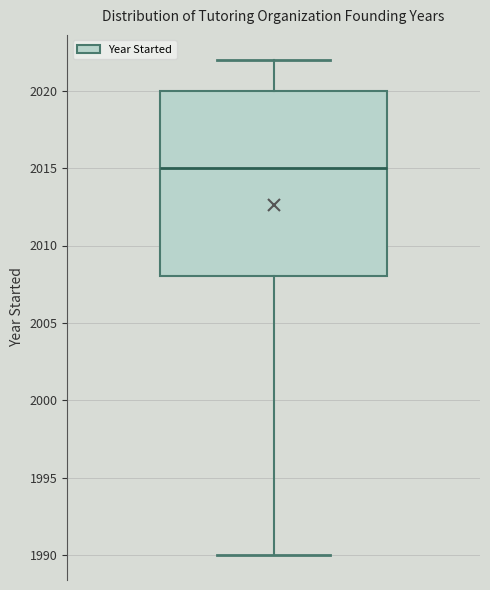

Transcribe this box plot: give where the median line is, the range the box spans, and where the two whiskers end, as read against the y-axis. The values are not printed on the chart, so give them approximately, as read against the axis.

median 2015, box 2008 to 2020, whiskers 1990 to 2022